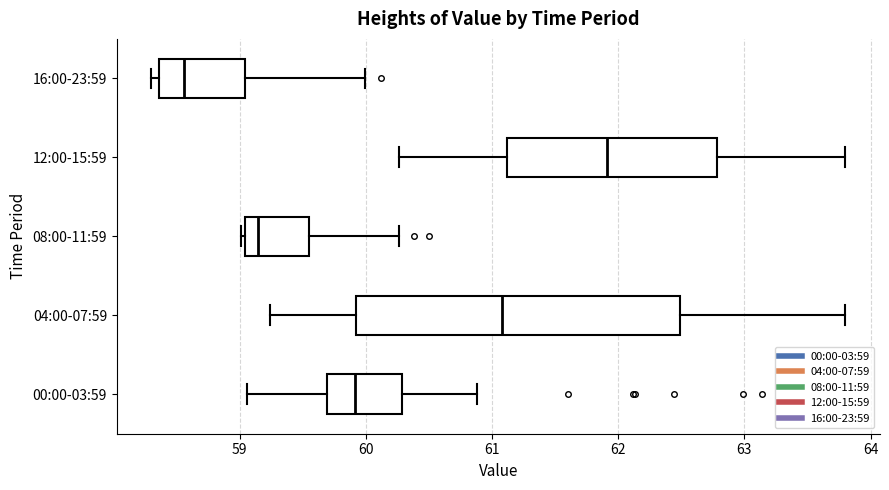

Reading bottom to top, transcribe this box plot: for each box, give where its median line is, the range the box spans, and where its two whiskers end, as read against the x-axis. The values are not printed on the chart, so give them approximately, as read against the axis.

00:00-03:59: median 59.9, box 59.7 to 60.3, whiskers 59.1 to 60.9
04:00-07:59: median 61.1, box 59.9 to 62.5, whiskers 59.2 to 63.8
08:00-11:59: median 59.1, box 59.0 to 59.5, whiskers 59.0 (just left of the box's left edge) to 60.3
12:00-15:59: median 61.9, box 61.1 to 62.8, whiskers 60.3 to 63.8
16:00-23:59: median 58.6, box 58.4 to 59.0, whiskers 58.3 to 60.0